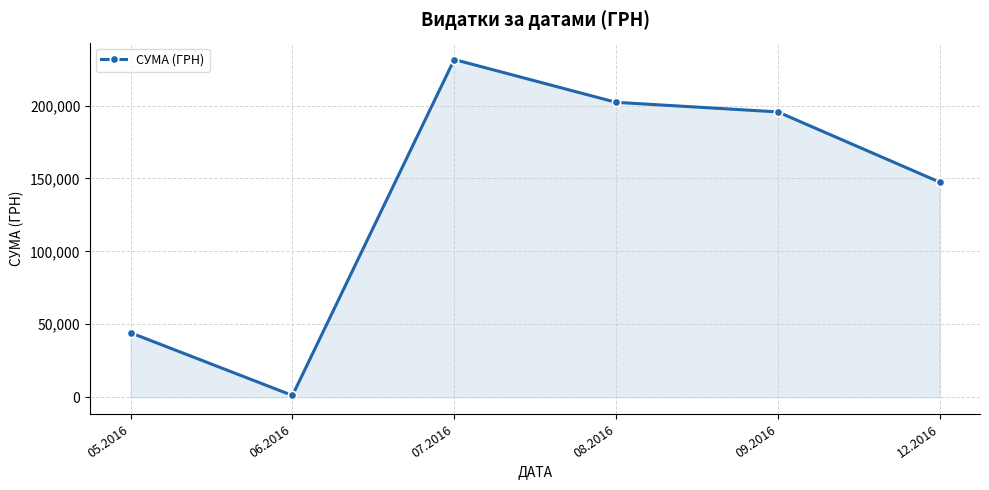

Reading left to right, list all the values displayed in this chart.

05.2016=44147.8	06.2016=1171.2	07.2016=231554.1	08.2016=202199.5	09.2016=195626.2	12.2016=147487.0